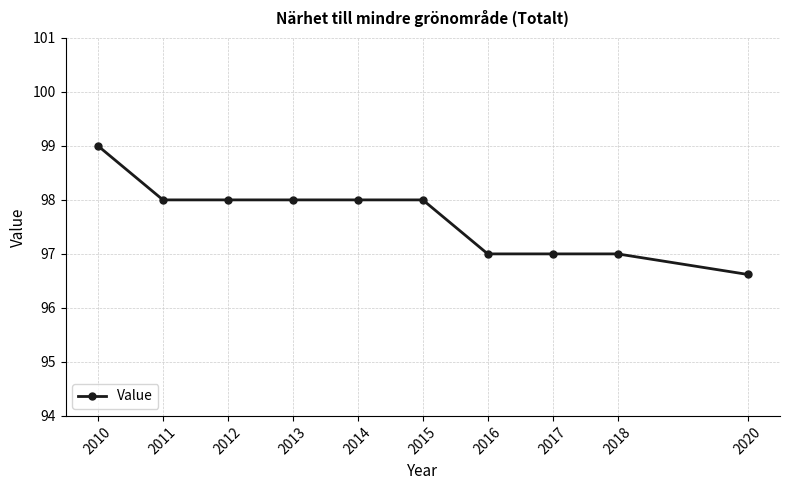

Is it true that the value at 2015 is 66.9?

False